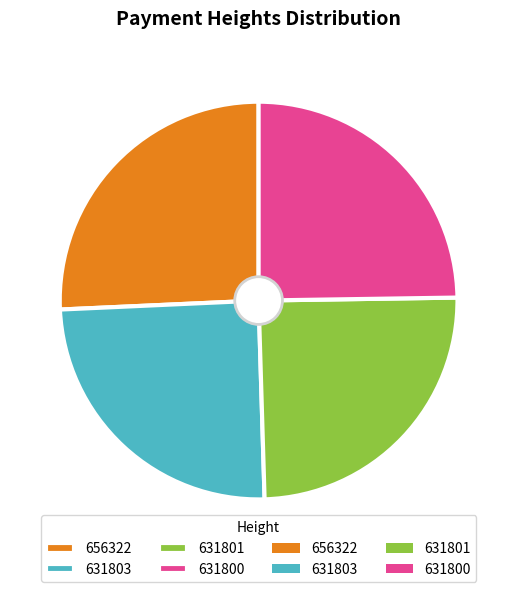

Do 631803 and 631801 together represent more than half of the pie?

No